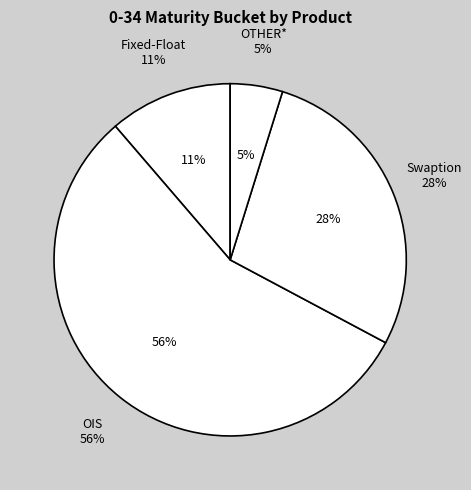

What is the largest slice in the pie chart?

OIS